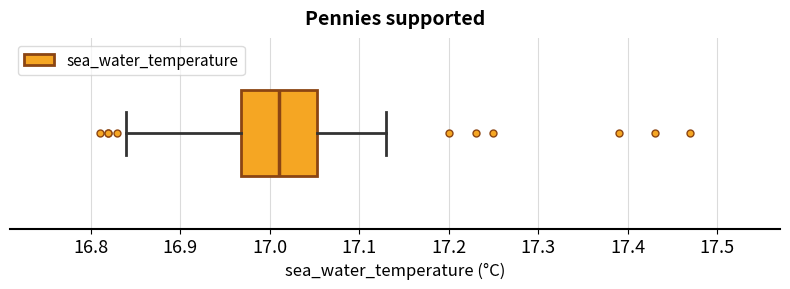

Read this box plot against the x-axis: the position of the median line, the range covered by the box, and the ends of both whiskers. The values are not printed on the chart, so give them approximately, as read against the axis.

median 17.01, box 16.97 to 17.05, whiskers 16.84 to 17.13